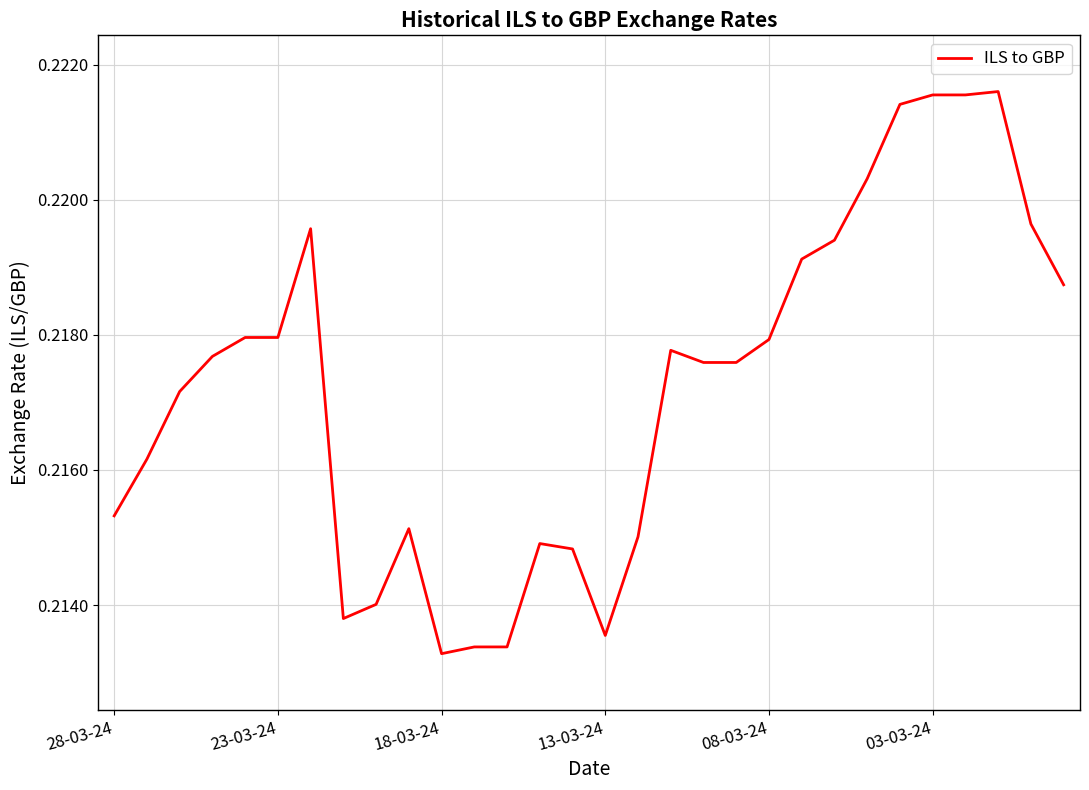

Rank the categories by value from highest to lowest.

27, 25, 26, 24, 23, 28, 6, 22, 21, 29, 08-03-24, 03-03-24, 20, 17, 13-03-24, 18, 19, 18-03-24, 23-03-24, 28-03-24, 9, 16, 13, 14, 8, 7, 15, 11, 12, 10